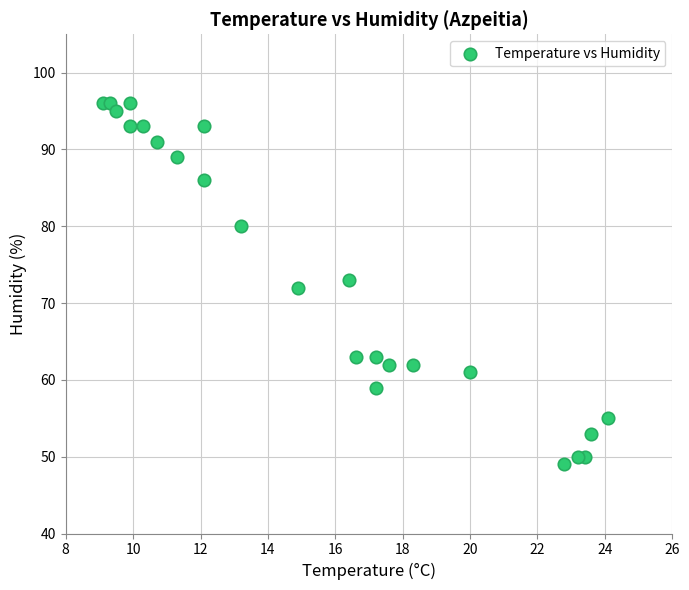

What is the range of Y values (max minus min)?

47